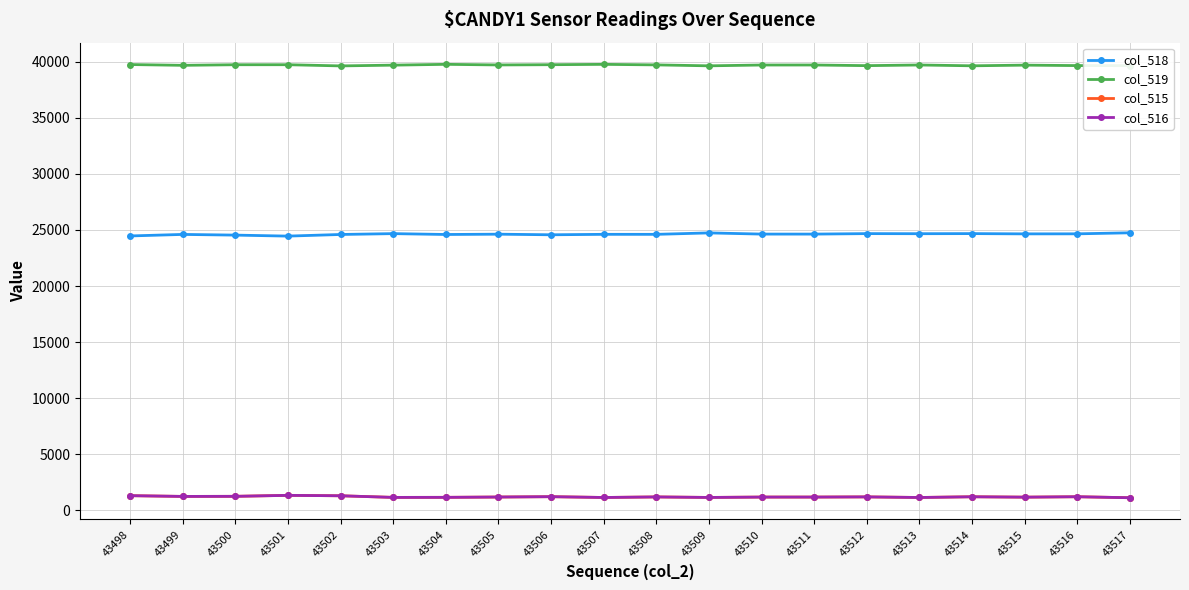

What is the maximum value shown in the chart?

39766